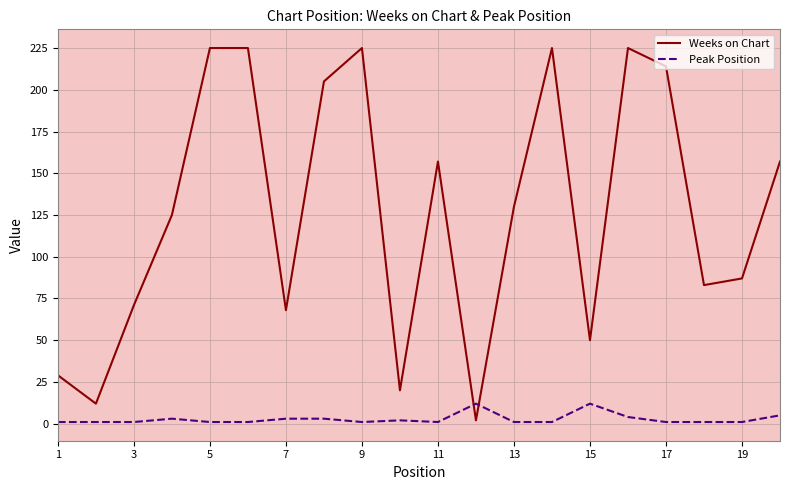

Reading right to left, extract all data points from this chart.

Weeks on Chart: 157	87	83	214	225	50	225	130	2	157	20	225	205	68	225	225	125	71	12	29
Peak Position: 5	1	1	1	4	12	1	1	12	1	2	1	3	3	1	1	3	1	1	1